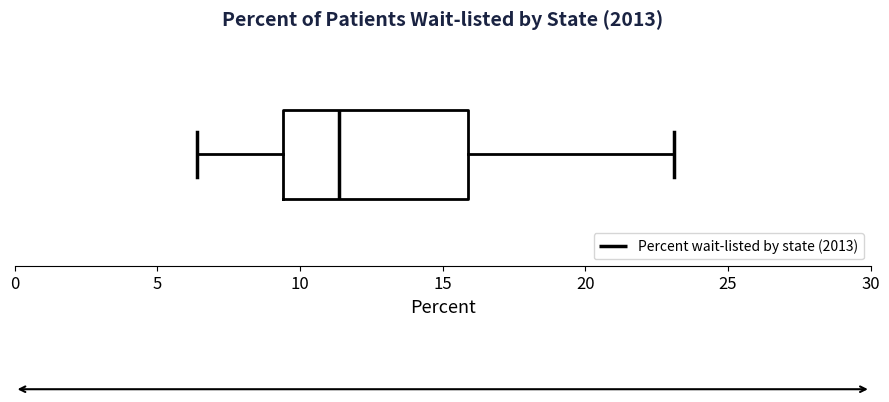

Transcribe this box plot: give where the median line is, the range the box spans, and where the two whiskers end, as read against the x-axis. The values are not printed on the chart, so give them approximately, as read against the axis.

median 11.5, box 9.5 to 16.0, whiskers 6.5 to 23.0